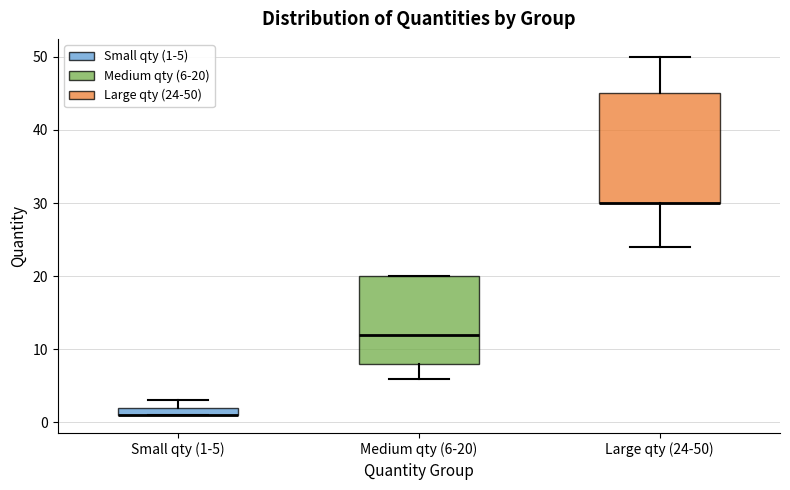

Comparing the boxes themselves (not the whiskers), which one is the tallest?

Large qty (24-50)